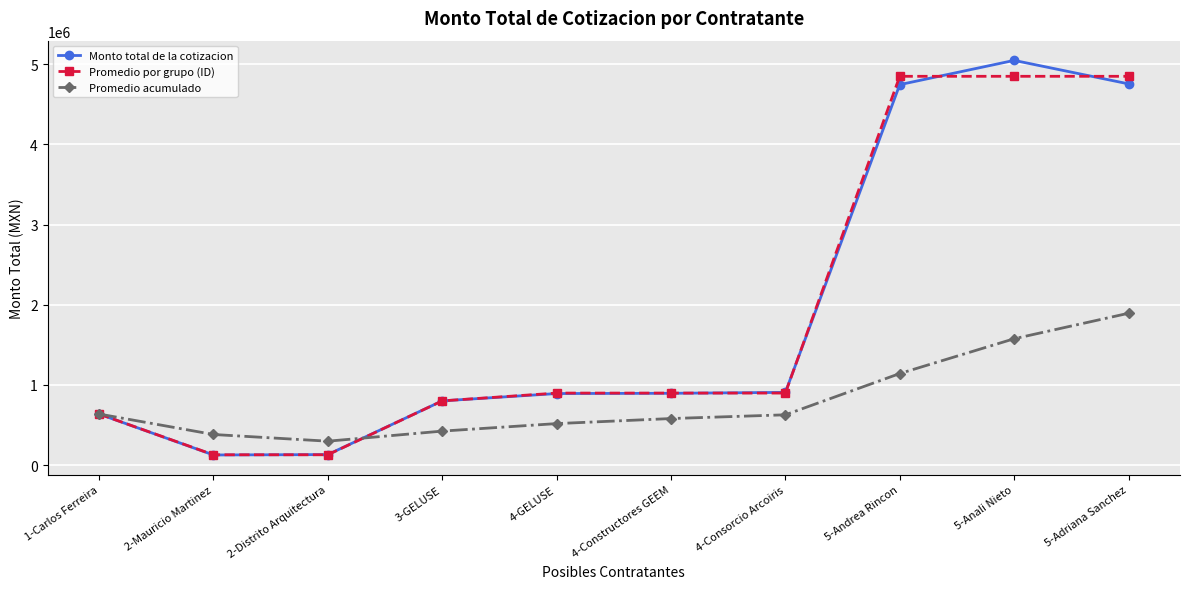

Which series changed the most between 2-Distrito Arquitectura and 5-Anali Nieto?

Monto total de la cotizacion